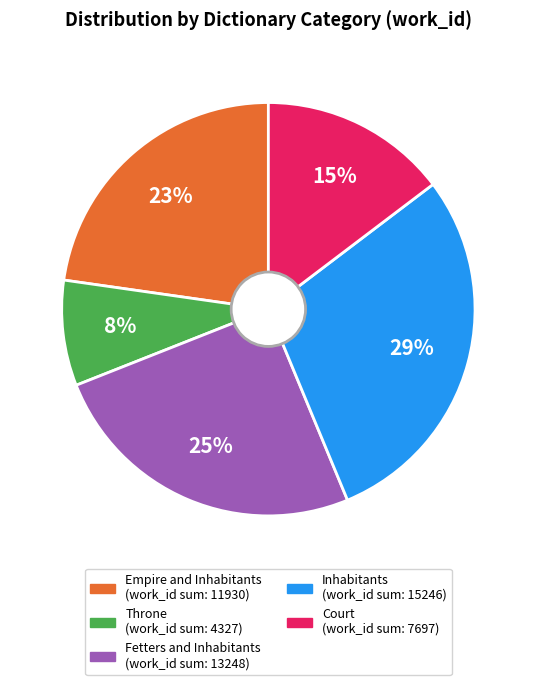

To the nearest percent, what is the difference between the largest and smallest slice percentages?

21%